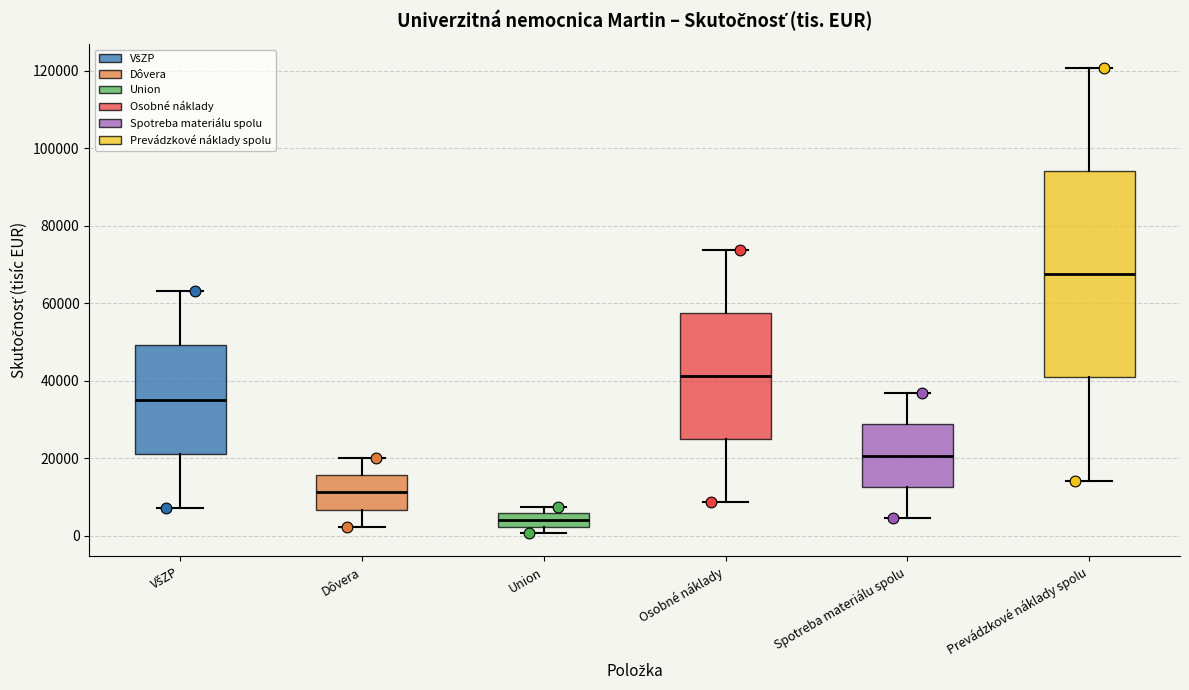

Reading left to right, transcribe this box plot: for each box, give where its median line is, the range the box spans, and where its two whiskers end, as read against the y-axis. The values are not printed on the chart, so give them approximately, as read against the axis.

VšZP: median 36000, box 22000 to 50000, whiskers 8000 to 64000
Dôvera: median 12000, box 6000 to 16000, whiskers 2000 to 20000
Union: median 4000, box 2000 to 6000, whiskers 0 to 8000
Osobné náklady: median 42000, box 24000 to 58000, whiskers 8000 to 74000
Spotreba materiálu spolu: median 20000, box 12000 to 28000, whiskers 4000 to 36000
Prevádzkové náklady spolu: median 68000, box 40000 to 94000, whiskers 14000 to 120000